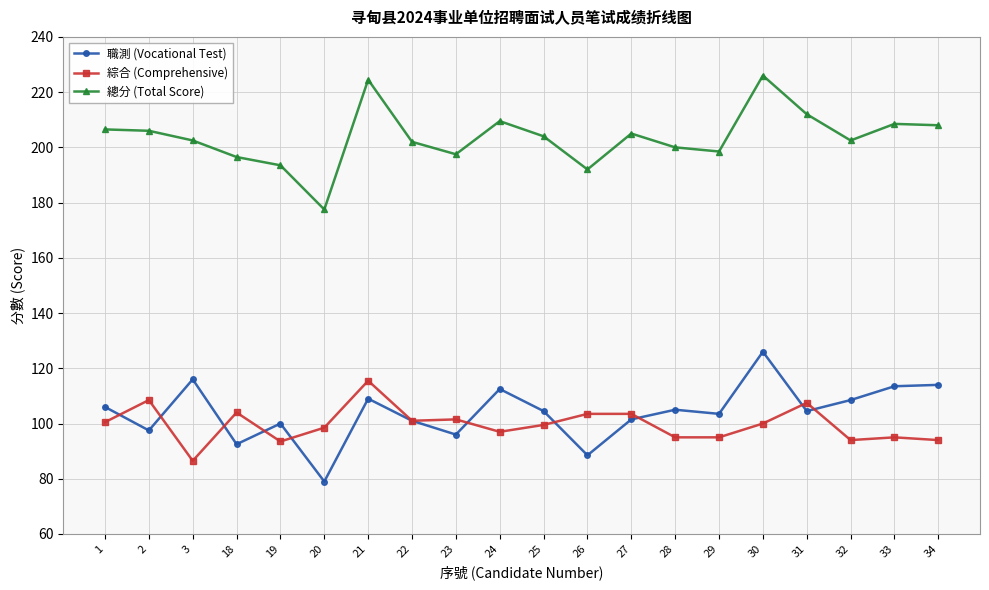

What is the minimum value for 職測 (Vocational Test)?

79.0